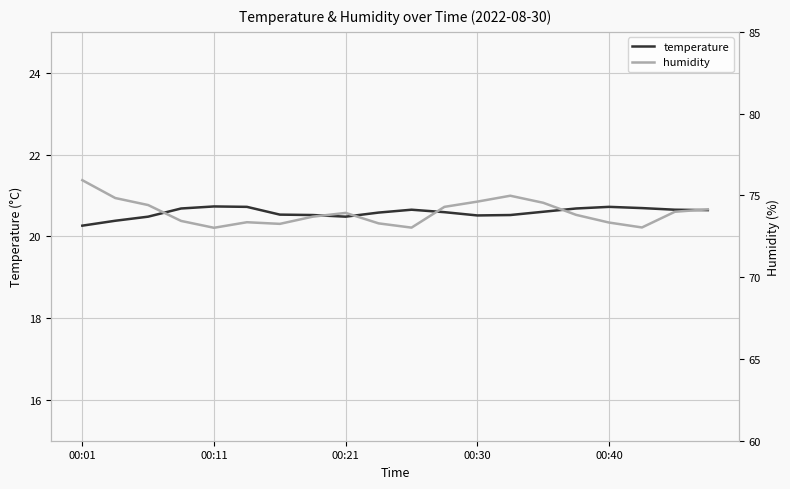

Where is the first local maximum for humidity?

5